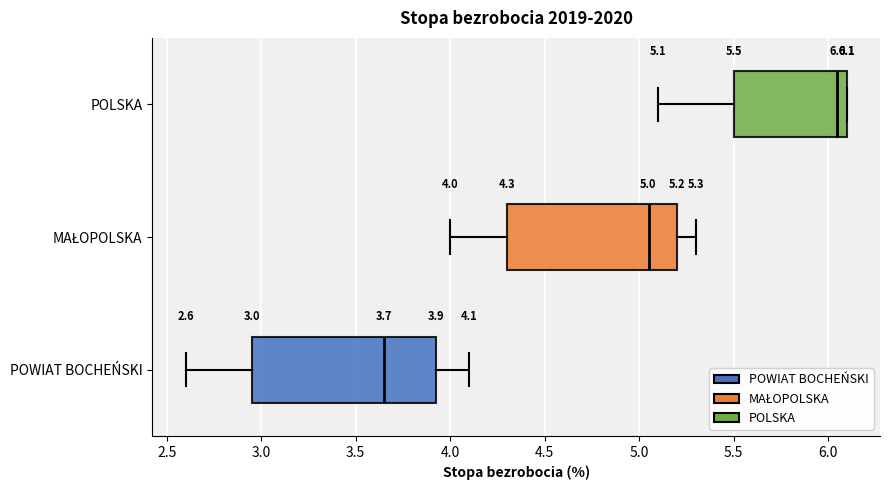

Which box's median line is the furthest to the left?

POWIAT BOCHEŃSKI